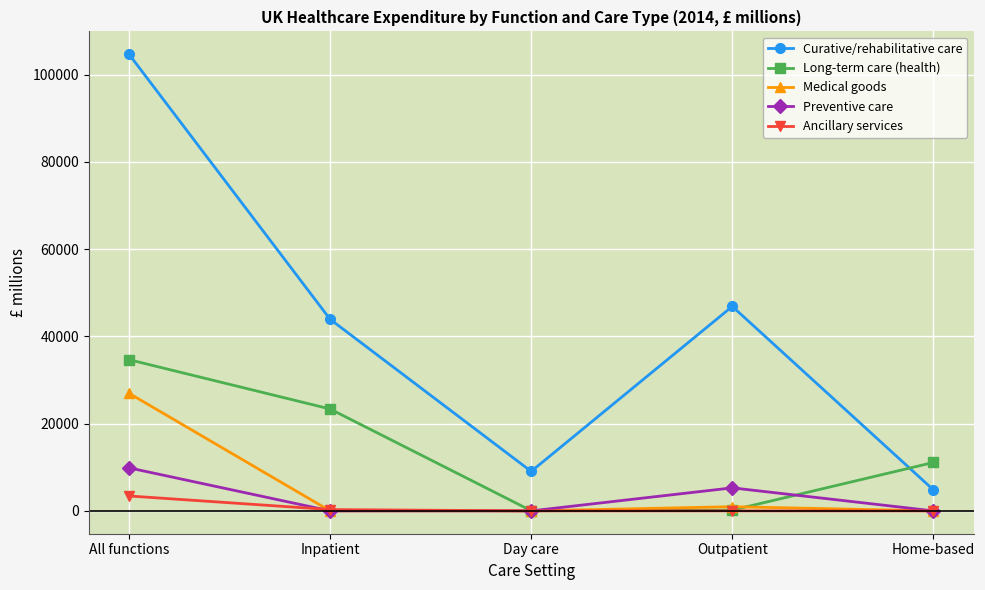

Rank the series by their maximum value, from highest to lowest.

Curative/rehabilitative care, Long-term care (health), Medical goods, Preventive care, Ancillary services